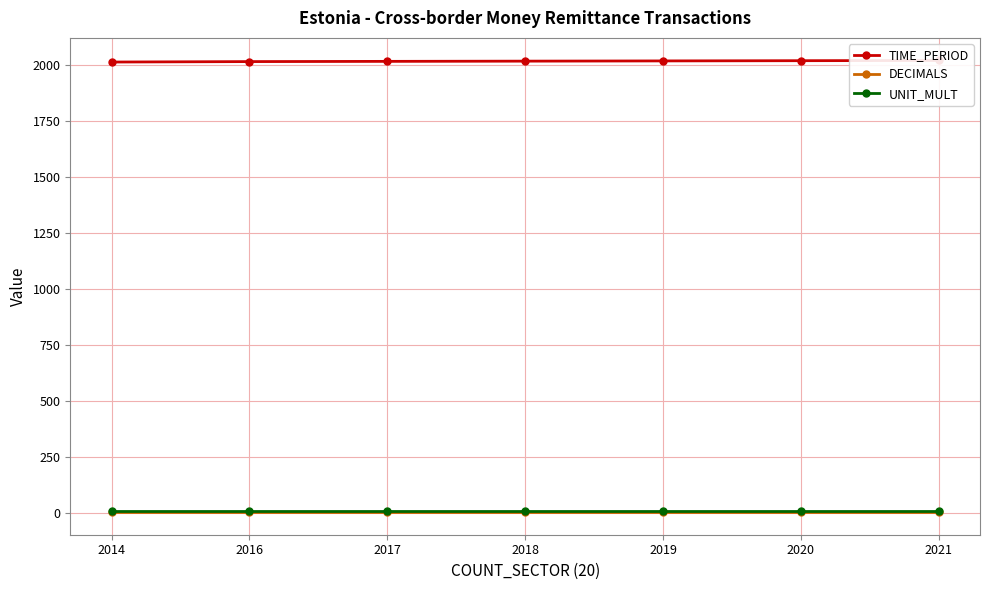

At which label does DECIMALS reach its peak?

2014